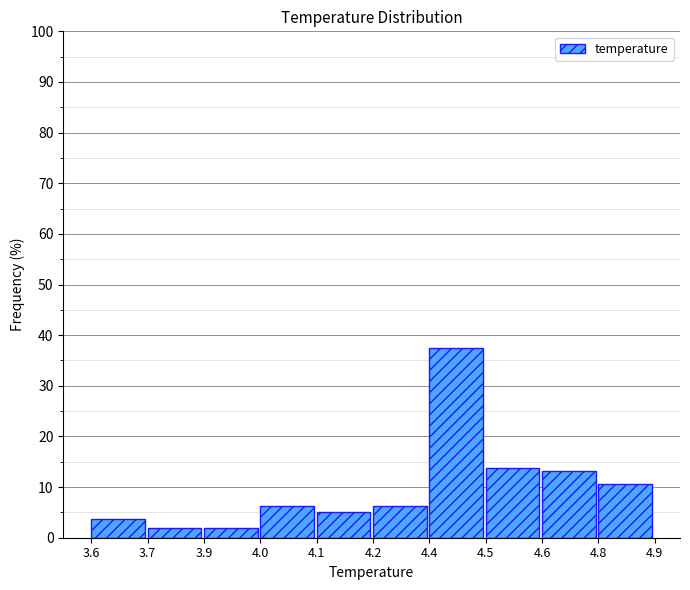

Which label corresponds to the largest value in the chart?

4.4